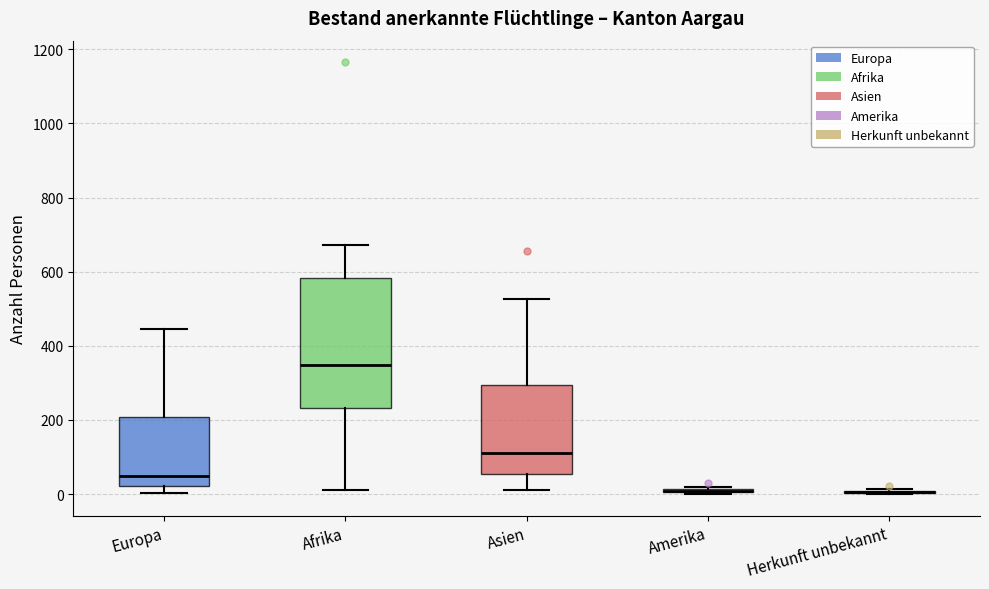

Reading left to right, read every box against the y-axis: the position of its median line, the range the box covers, and the ends of its whiskers. The values are not printed on the chart, so give them approximately, as read against the axis.

Europa: median 40, box 20 to 200, whiskers 0 to 440
Afrika: median 340, box 240 to 580, whiskers 20 to 680
Asien: median 120, box 60 to 300, whiskers 20 to 520
Amerika: box collapsed to a line at 0, whiskers 0 to 20
Herkunft unbekannt: box collapsed to a line at 0, whiskers 0 to 20